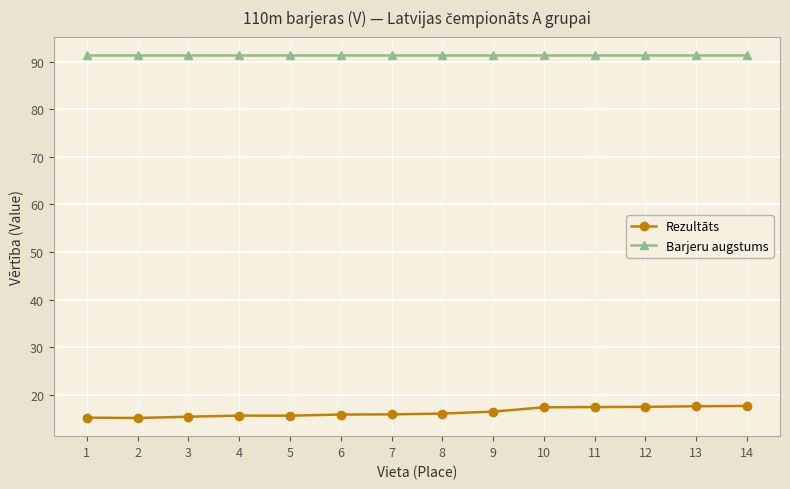

Count the number of categories in the chart.

14